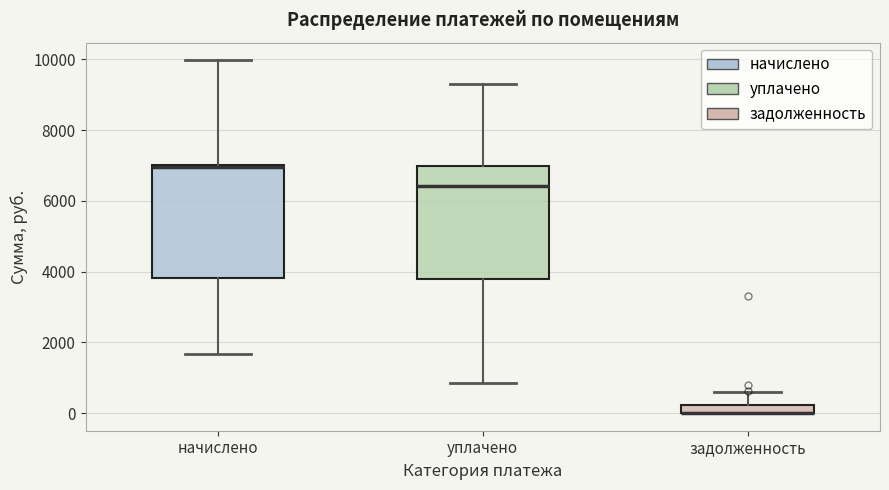

Where does the lower whisker of the box for уплачено end on the y-axis? The values are not printed on the chart, so give them approximately, as read against the axis.

800